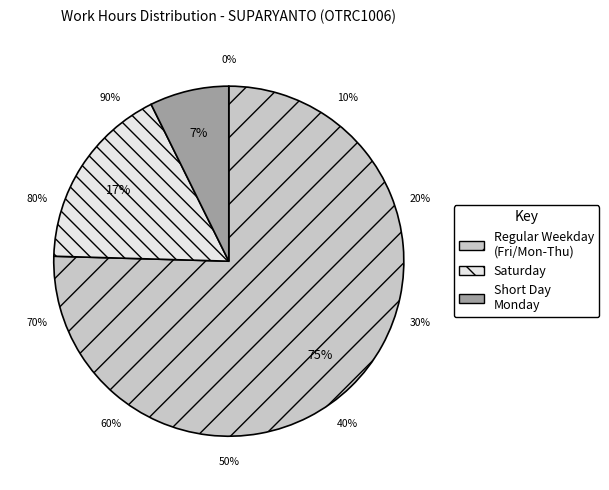

What percentage do Sat 3 and Sat 27 together represent?

17.2%